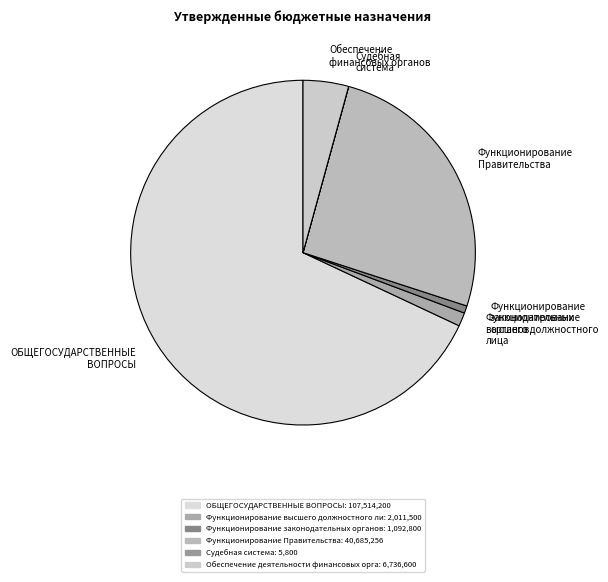

Between Функционирование законодательных органов and ОБЩЕГОСУДАРСТВЕННЫЕ ВОПРОСЫ, which is larger?

ОБЩЕГОСУДАРСТВЕННЫЕ ВОПРОСЫ